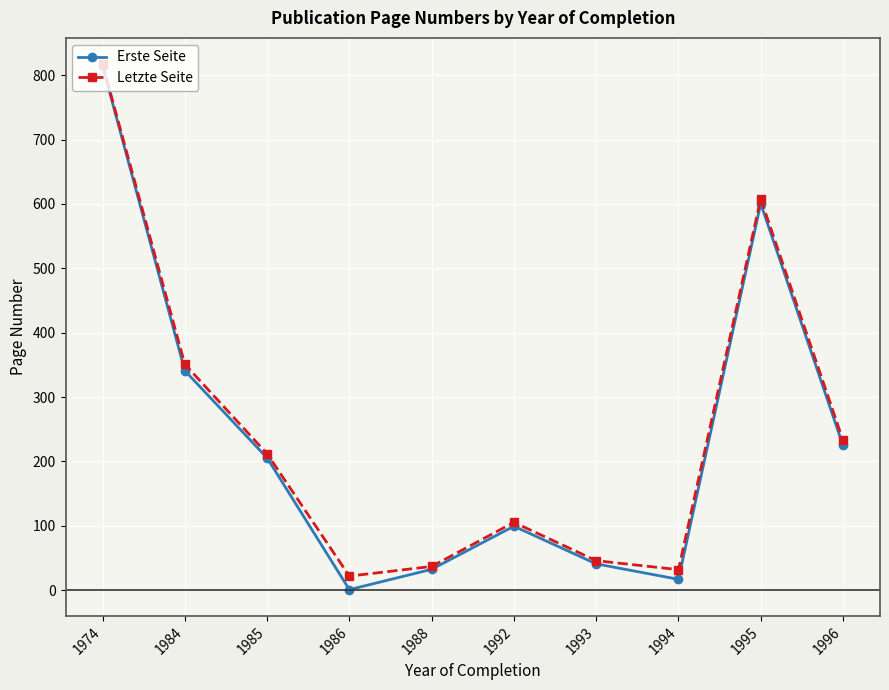

Which category has the lowest value in the Erste Seite series?

1986